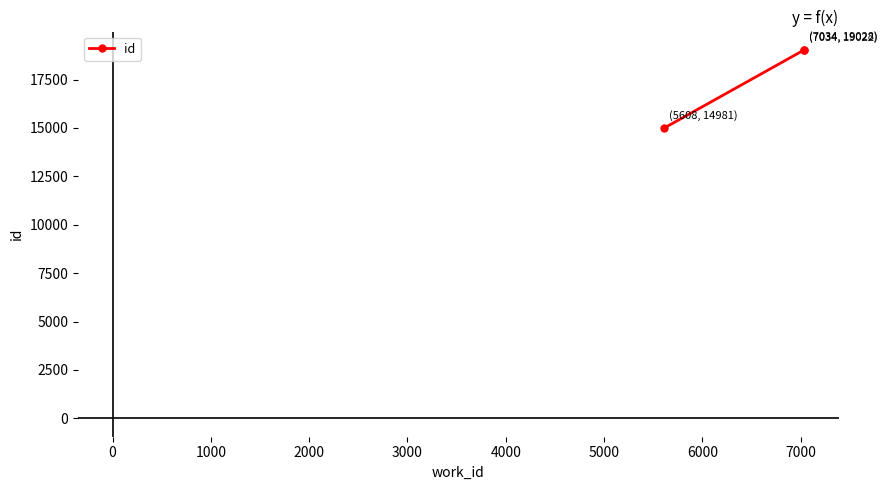

What is the difference between the second highest and minimum values?

4041